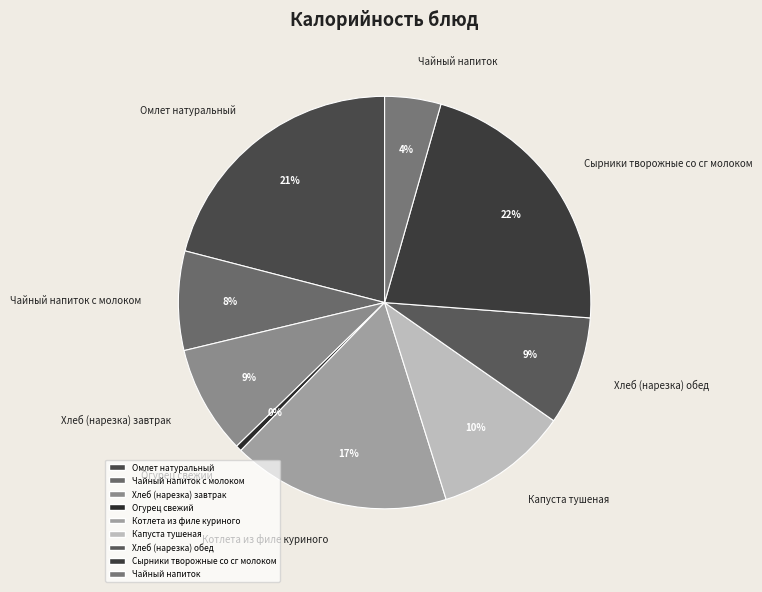

Does any single category account for the majority?

No